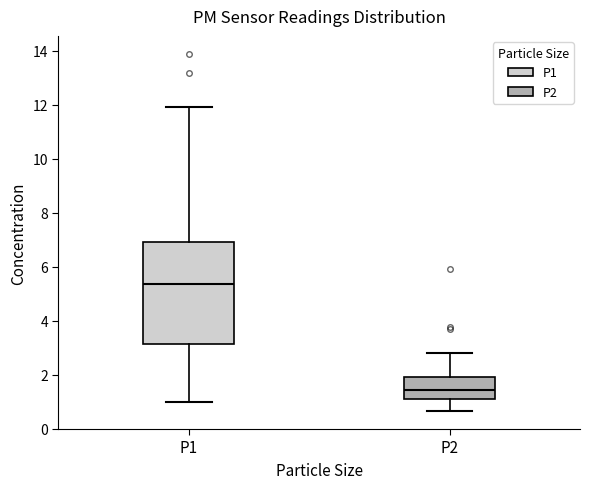

Comparing the boxes themselves (not the whiskers), which one is the tallest?

P1